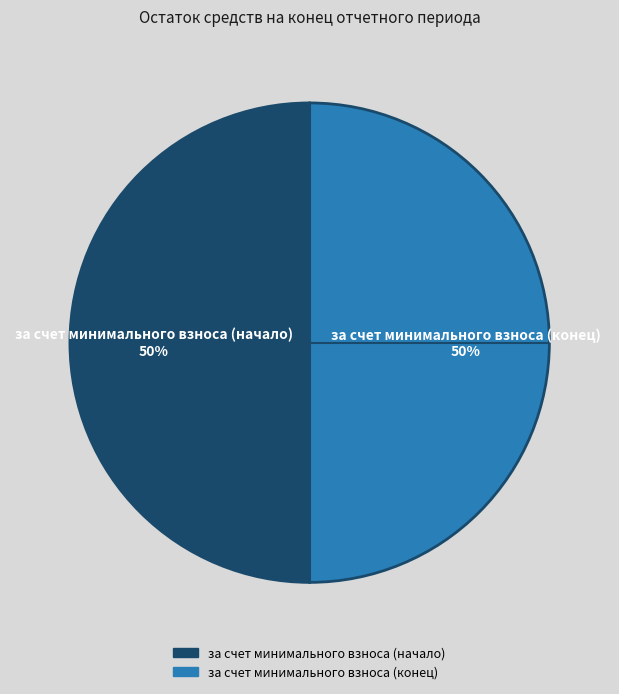

How many segments does this pie chart have?

2